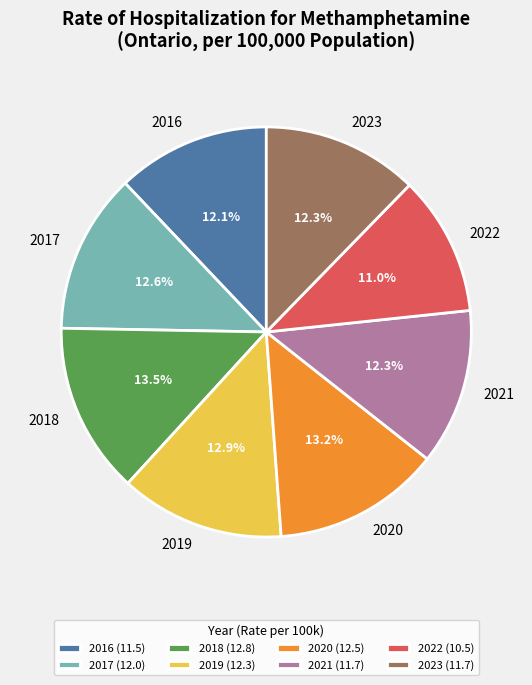

Is it true that 2022 is 2% of the pie?

False